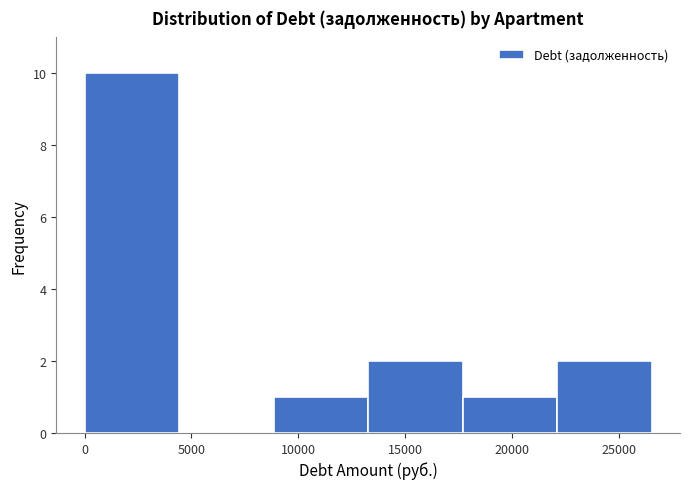

Over which range of the x-axis is the bar tallest?

0 to 4500